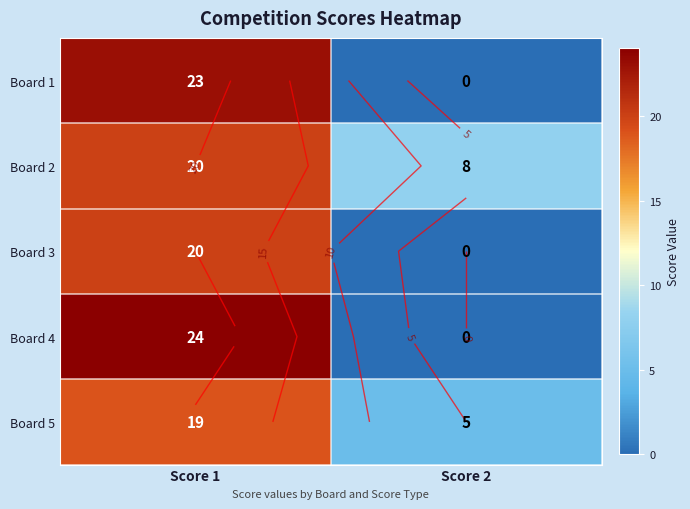

How many data points in Board 4 are less than 24?

1